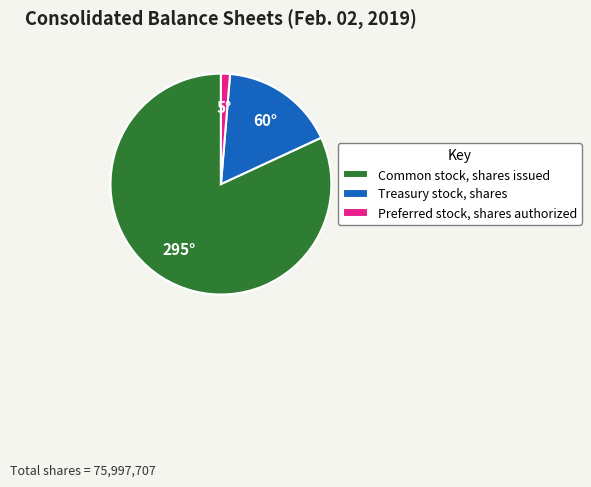

Combined, do Treasury stock, shares and Common stock, shares issued account for over 50%?

Yes